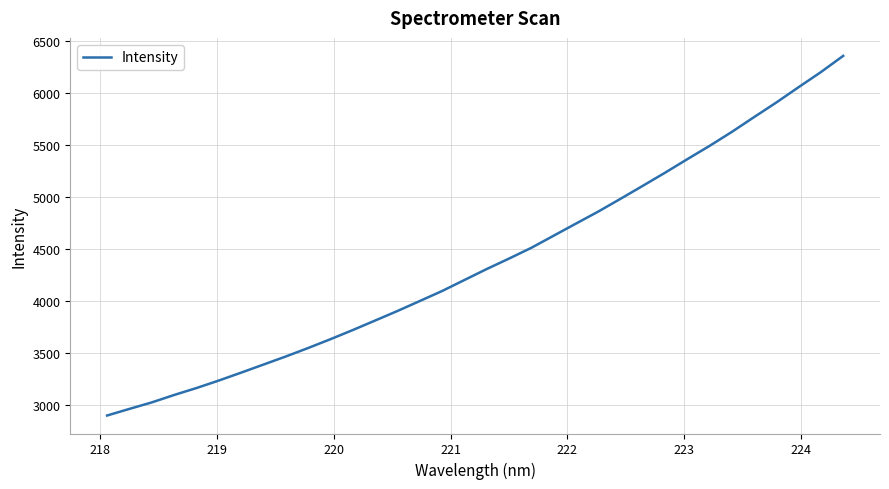

What is the smallest value displayed?

2902.1